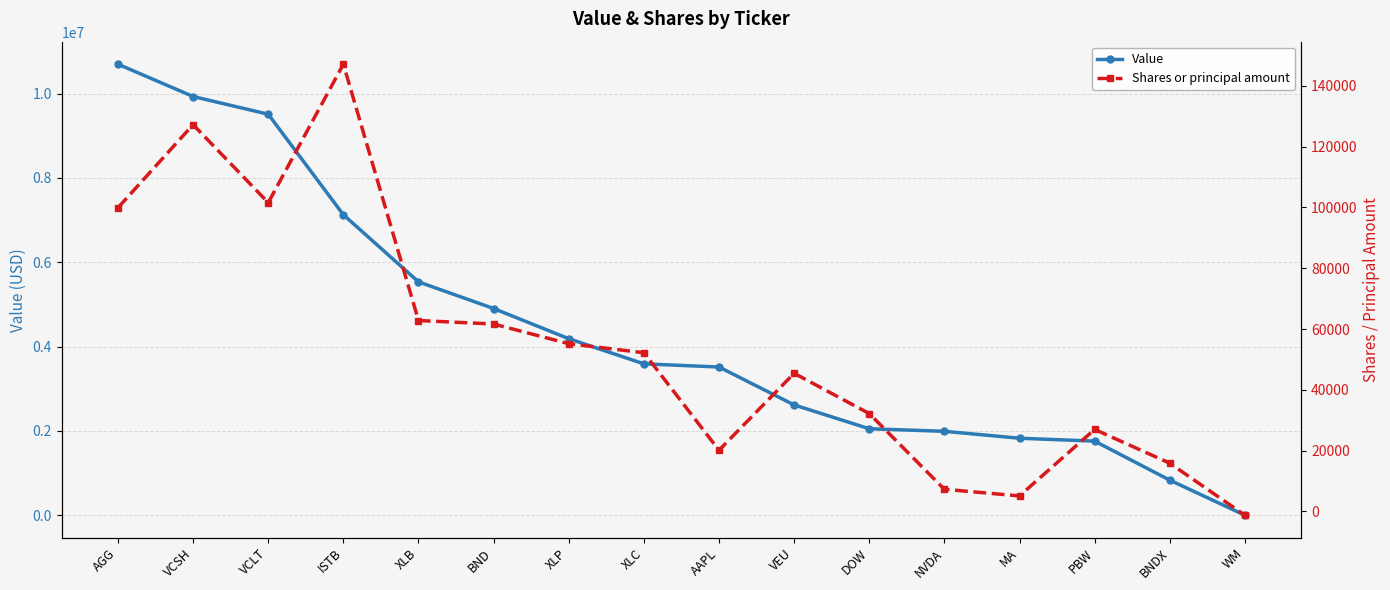

At which label does Shares or principal amount reach its minimum?

WM